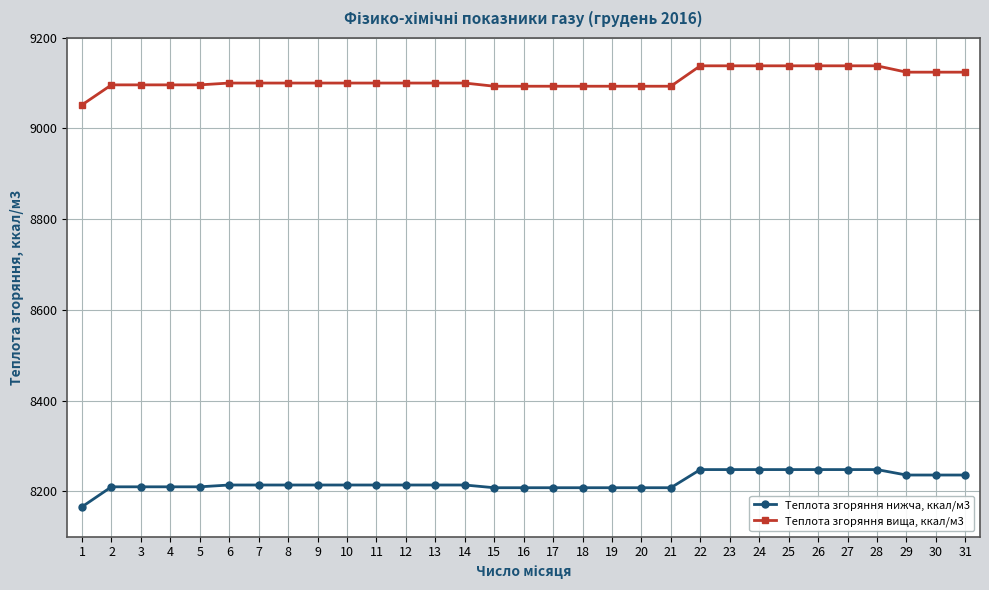

True or false: Теплота згоряння вища, ккал/м3 and Теплота згоряння нижча, ккал/м3 intersect in this chart.

False